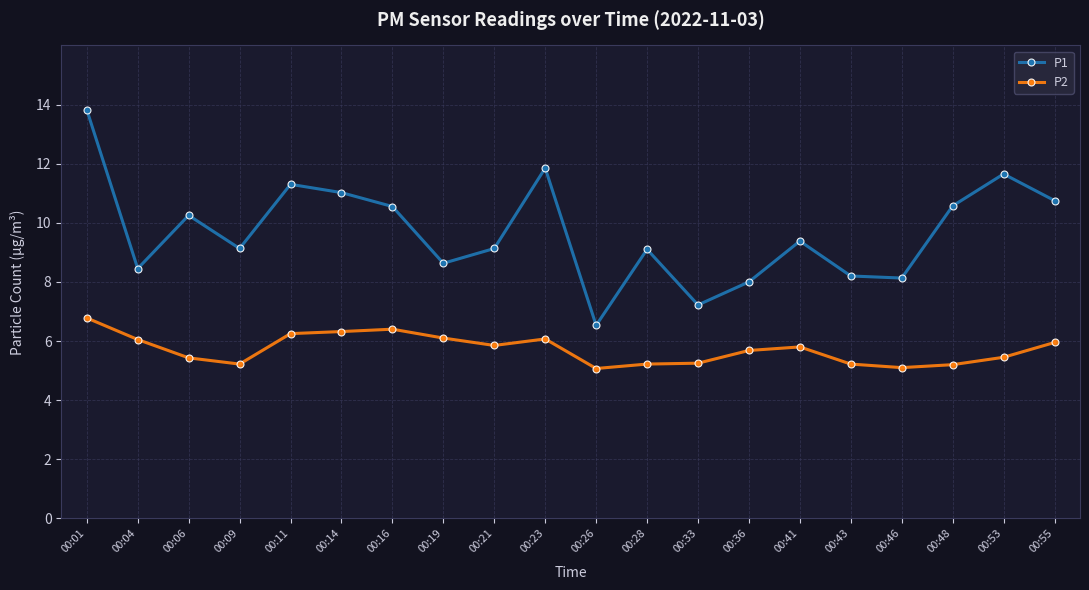

What is the value of the P1 point at the 16th from the left?

8.2